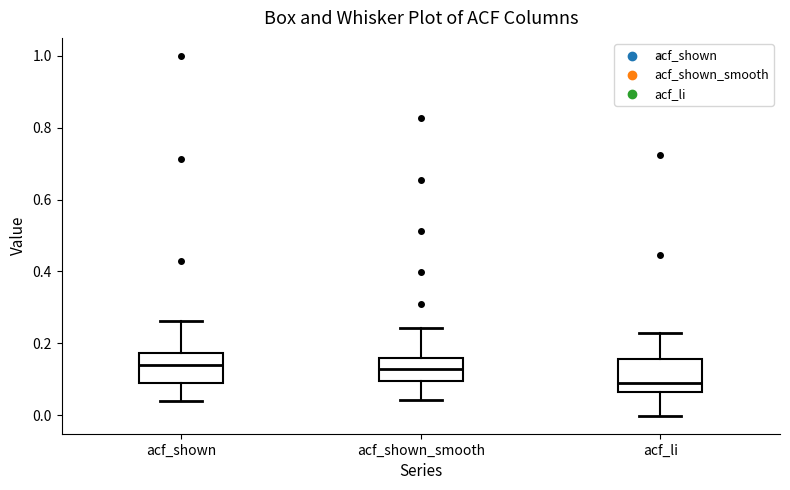

Reading left to right, transcribe this box plot: for each box, give where its median line is, the range the box spans, and where its two whiskers end, as read against the y-axis. The values are not printed on the chart, so give them approximately, as read against the axis.

acf_shown: median 0.14, box 0.08 to 0.18, whiskers 0.04 to 0.26
acf_shown_smooth: median 0.12, box 0.10 to 0.16, whiskers 0.04 to 0.24
acf_li: median 0.08, box 0.06 to 0.16, whiskers 0.00 to 0.22